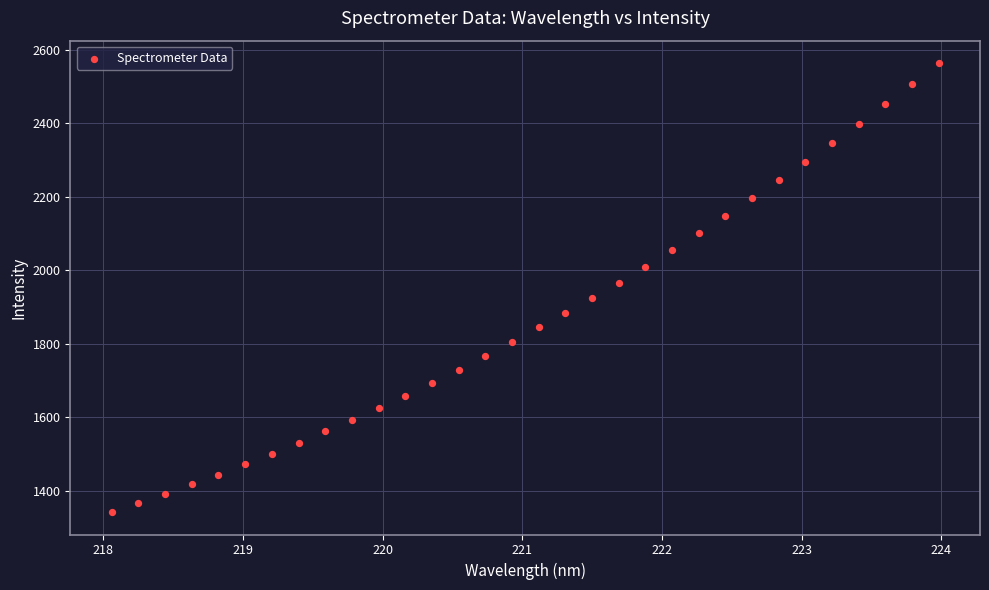

What is the range of Y values (max minus min)?

1222.0